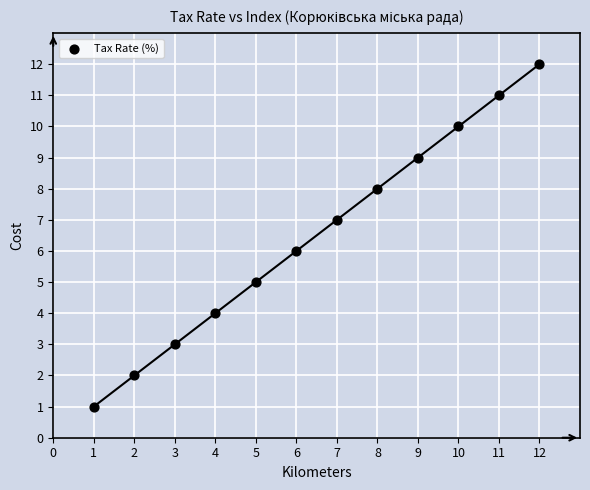

What is the range of Y values (max minus min)?

11